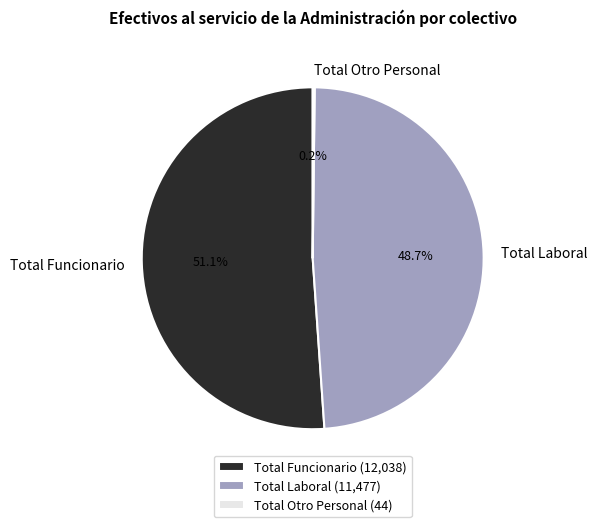

Approximately how many times larger is the value at Total Funcionario compared to Total Laboral?

1.0